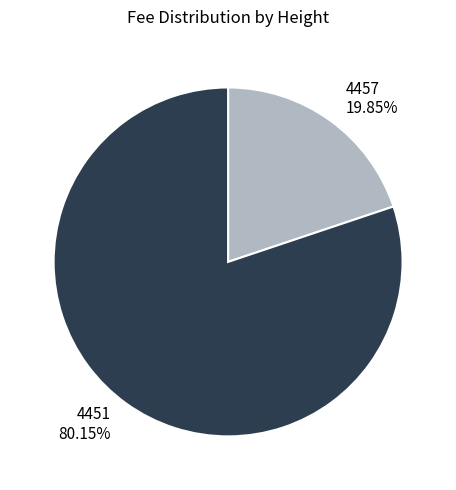

How many segments does this pie chart have?

2